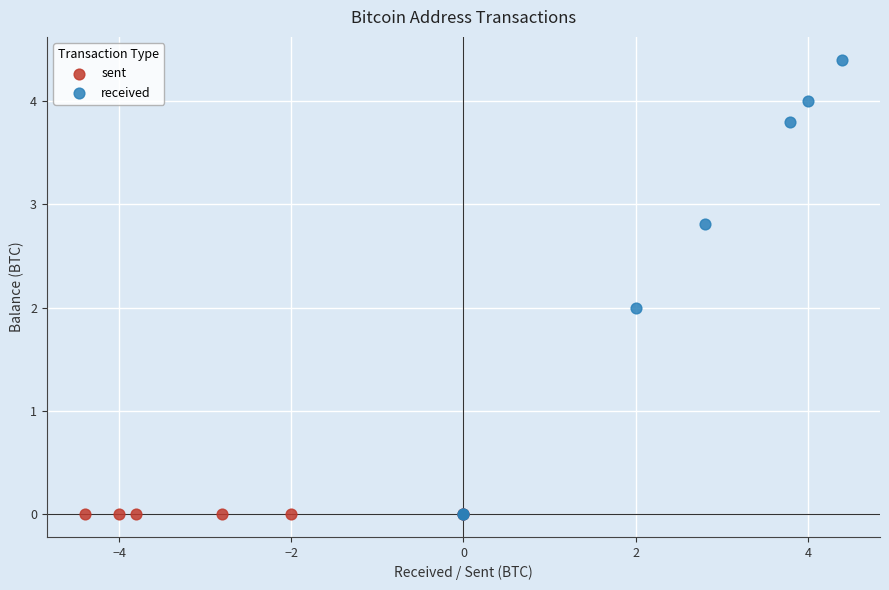

Which series contains the highest Y value?

received